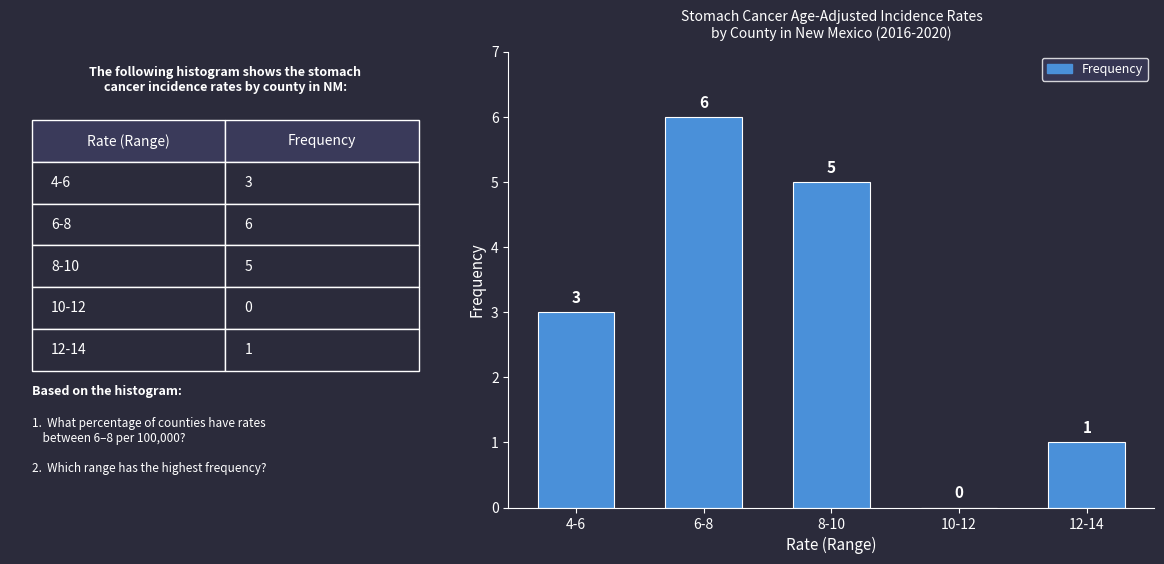

Reading left to right, what are all the values shown in this chart?

4-6=3	6-8=6	8-10=5	10-12=0	12-14=1